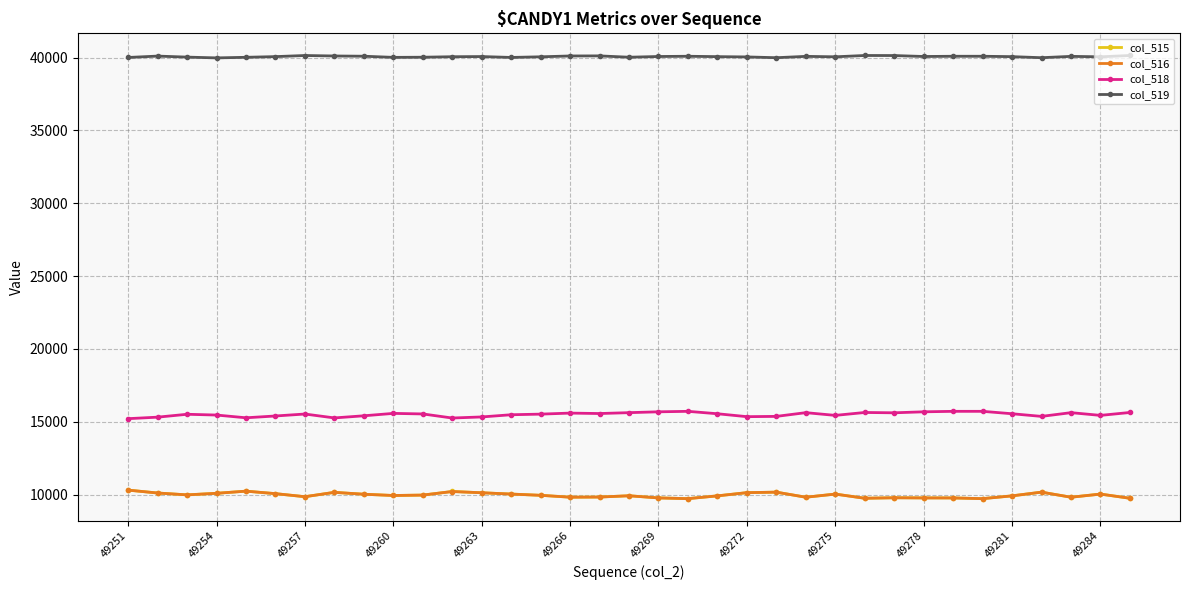

At how many categories does at least one series exceed 23897?

35